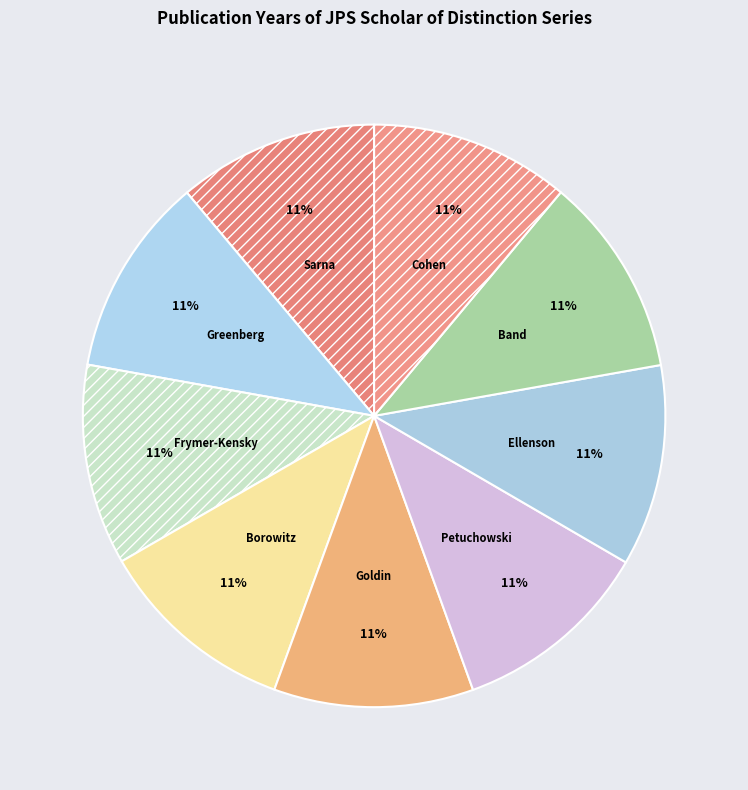

How many slices are in this pie chart?

9